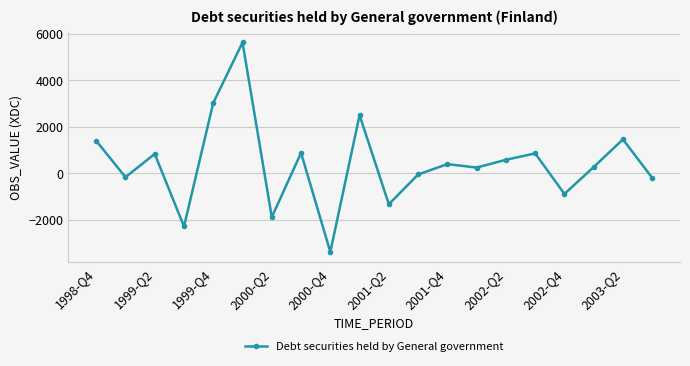

What is the minimum value shown in the chart?

-3392